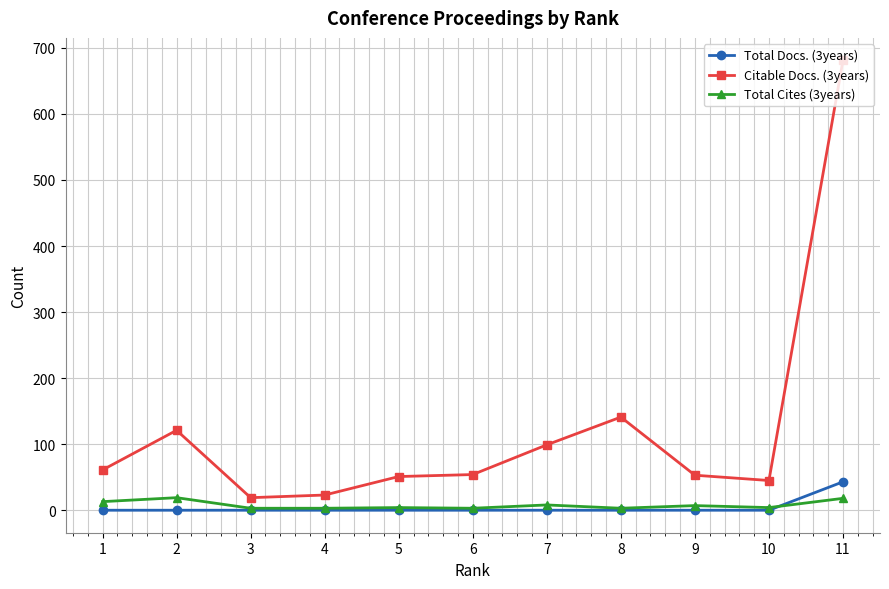

True or false: Total Docs. (3years) and Total Cites (3years) cross at least once.

True